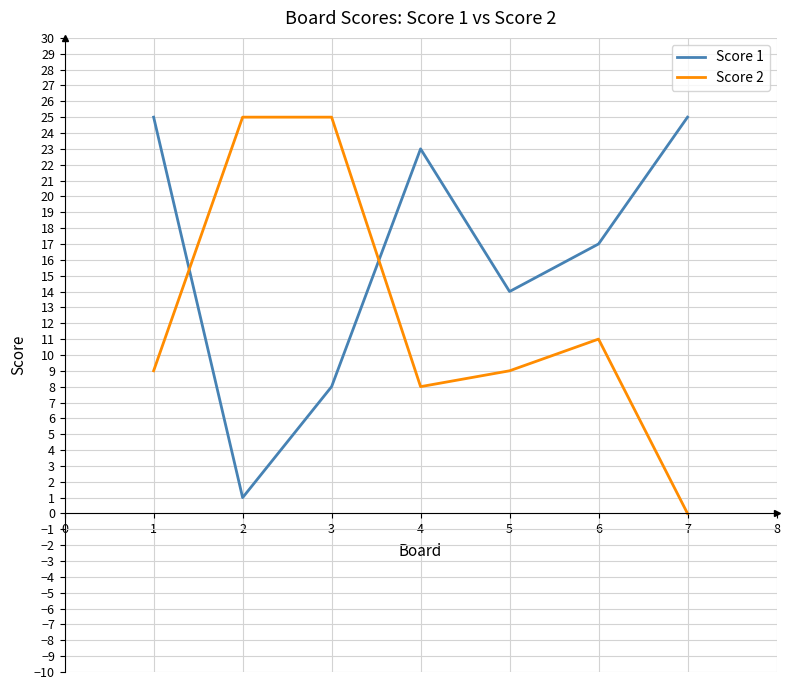

What is the sum of the Score 2 values at 2 and 6?

36